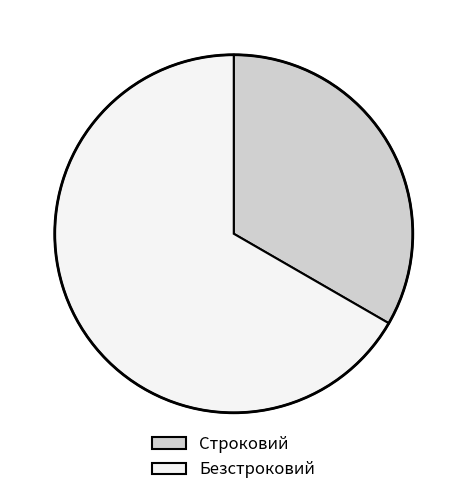

Is the sum of Строковий and Безстроковий greater than half?

Yes